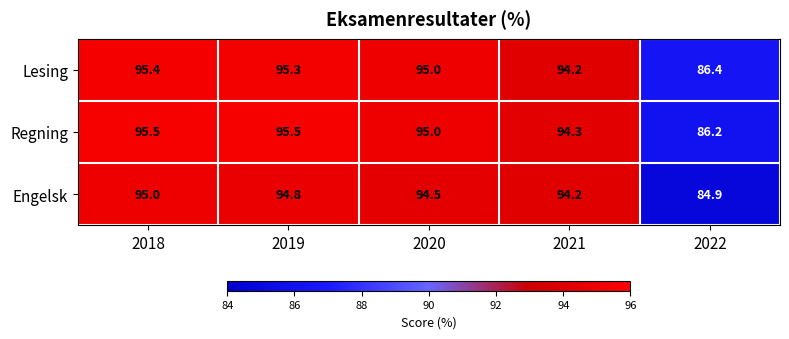

What is the sum of all Engelsk values?

463.4